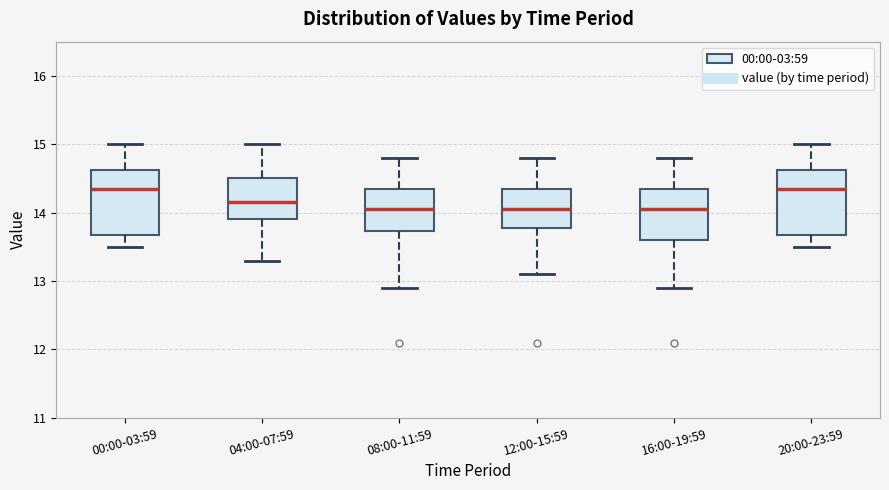

Reading left to right, transcribe this box plot: for each box, give where its median line is, the range the box spans, and where its two whiskers end, as read against the y-axis. The values are not printed on the chart, so give them approximately, as read against the axis.

00:00-03:59: median 14.4, box 13.7 to 14.6, whiskers 13.5 to 15.0
04:00-07:59: median 14.2, box 13.9 to 14.5, whiskers 13.3 to 15.0
08:00-11:59: median 14.1, box 13.7 to 14.4, whiskers 12.9 to 14.8
12:00-15:59: median 14.1, box 13.8 to 14.4, whiskers 13.1 to 14.8
16:00-19:59: median 14.1, box 13.6 to 14.4, whiskers 12.9 to 14.8
20:00-23:59: median 14.4, box 13.7 to 14.6, whiskers 13.5 to 15.0